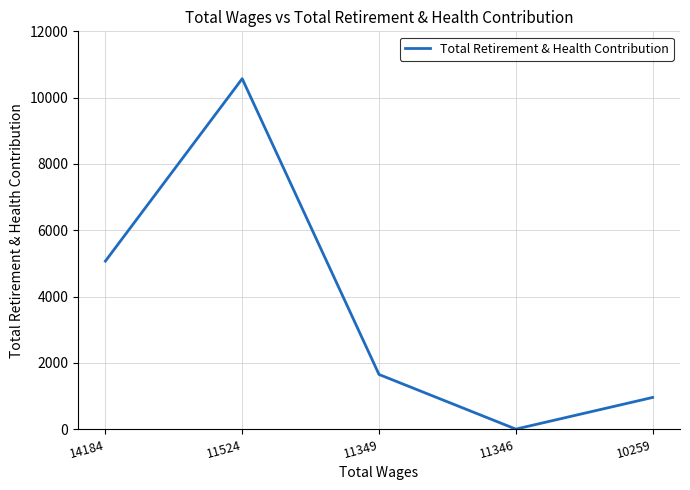

Where is the first local maximum?

11524